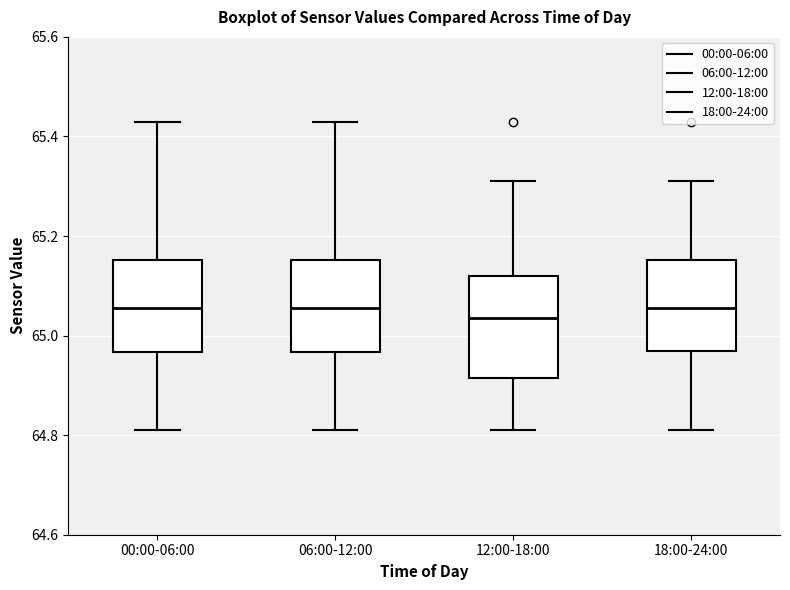

Reading left to right, transcribe this box plot: for each box, give where its median line is, the range the box spans, and where its two whiskers end, as read against the y-axis. The values are not printed on the chart, so give them approximately, as read against the axis.

00:00-06:00: median 65.06, box 64.96 to 65.16, whiskers 64.82 to 65.44
06:00-12:00: median 65.06, box 64.96 to 65.16, whiskers 64.82 to 65.44
12:00-18:00: median 65.04, box 64.92 to 65.12, whiskers 64.82 to 65.32
18:00-24:00: median 65.06, box 64.98 to 65.16, whiskers 64.82 to 65.32